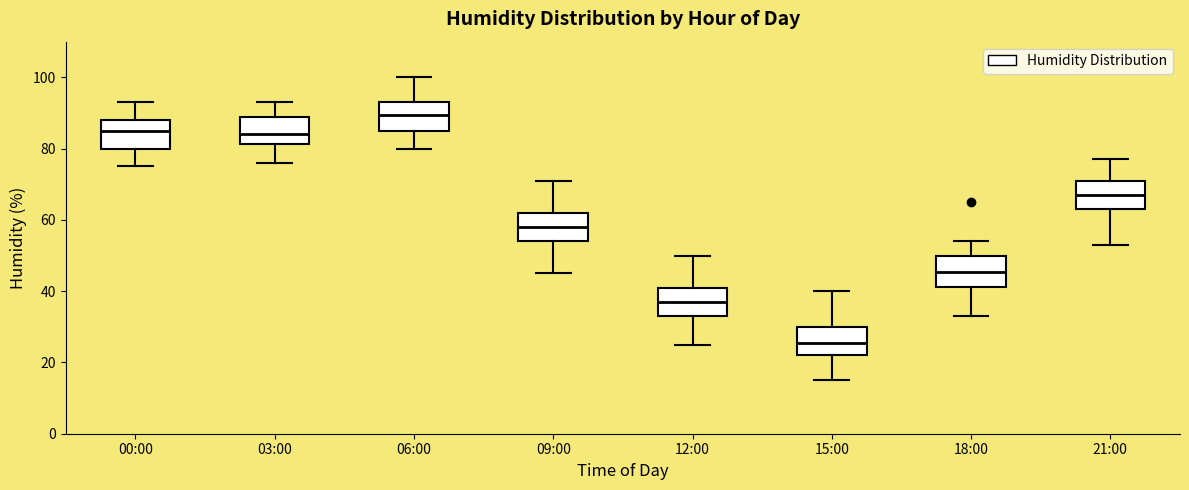

Reading left to right, transcribe this box plot: for each box, give where its median line is, the range the box spans, and where its two whiskers end, as read against the y-axis. The values are not printed on the chart, so give them approximately, as read against the axis.

00:00: median 86, box 80 to 88, whiskers 76 to 94
03:00: median 84, box 82 to 90, whiskers 76 to 94
06:00: median 90, box 86 to 94, whiskers 80 to 100
09:00: median 58, box 54 to 62, whiskers 46 to 72
12:00: median 38, box 34 to 42, whiskers 26 to 50
15:00: median 26, box 22 to 30, whiskers 16 to 40
18:00: median 46, box 42 to 50, whiskers 34 to 54
21:00: median 68, box 64 to 72, whiskers 54 to 78